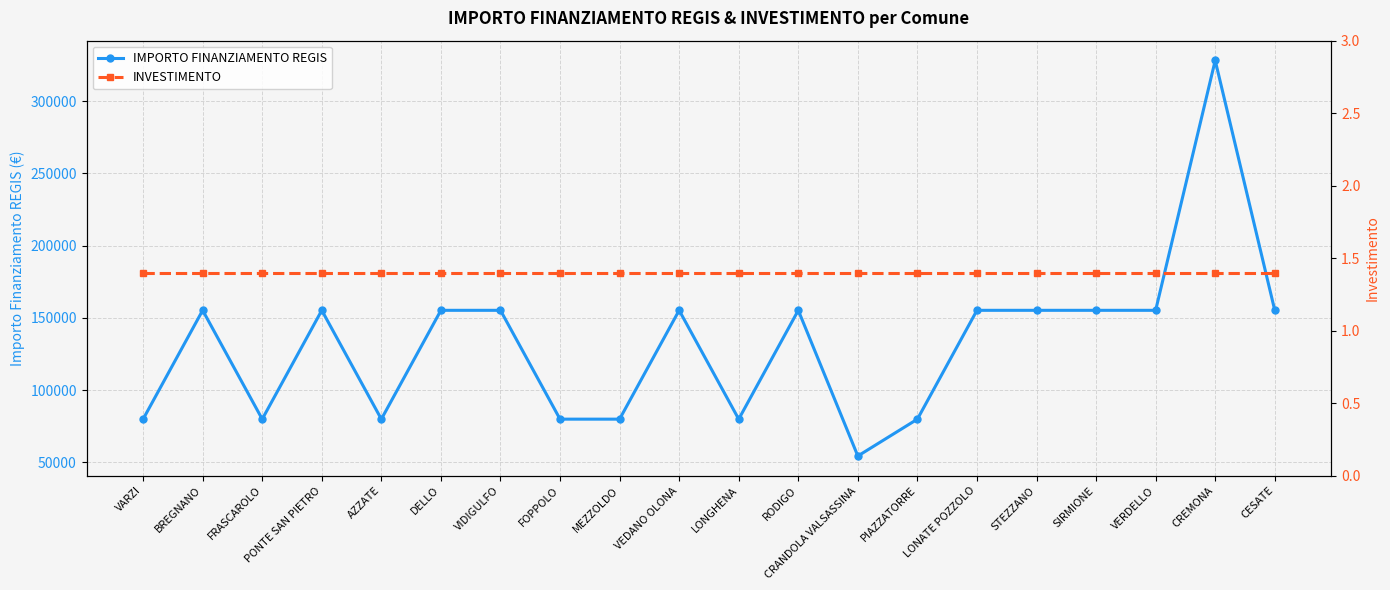

What is the label of the 8th point from the left?

FOPPOLO